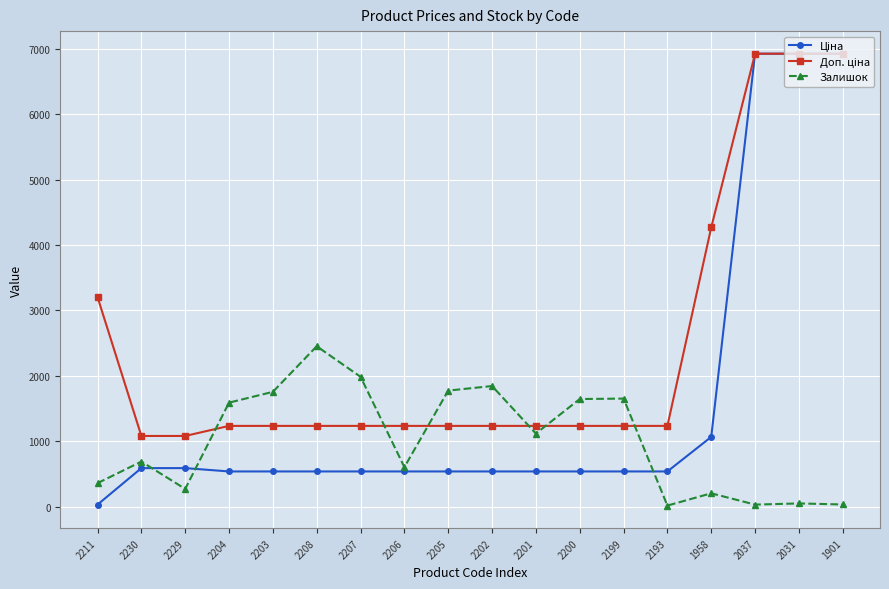

The value of Залишок at 2208 is 2453.0. True or false?

True